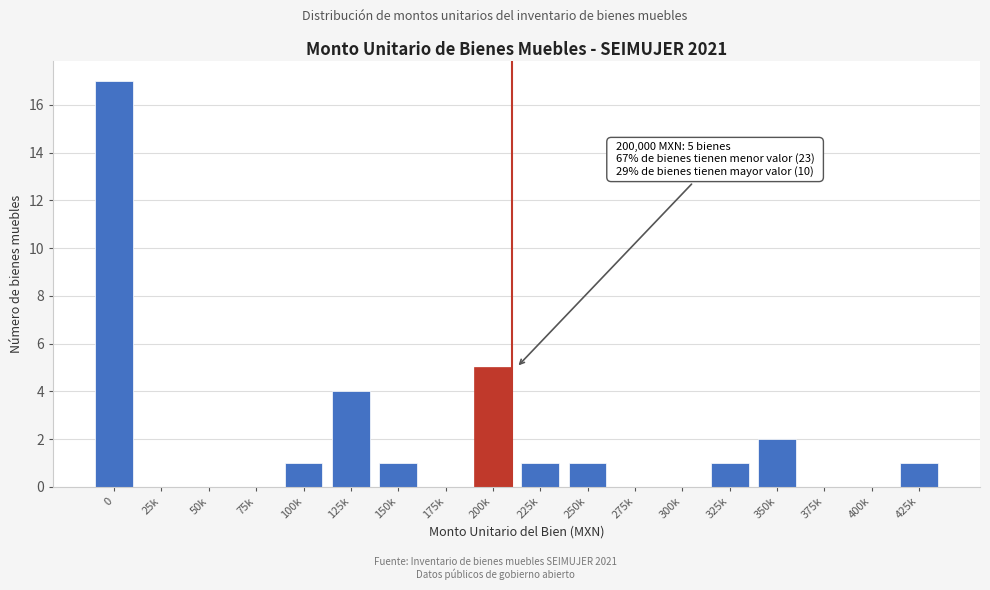

Reading right to left, extract all data points from this chart.

425k=1	400k=0	375k=0	350k=2	325k=1	300k=0	275k=0	250k=1	225k=1	200k=5	175k=0	150k=1	125k=4	100k=1	75k=0	50k=0	25k=0	0=17